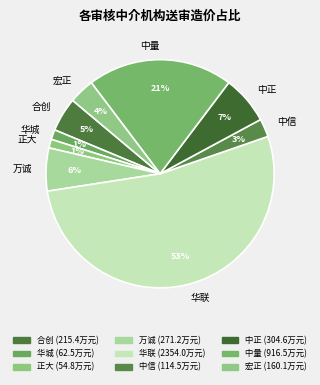

To the nearest percent, what is the difference between the 中量 and 华联 slice percentages?

32%